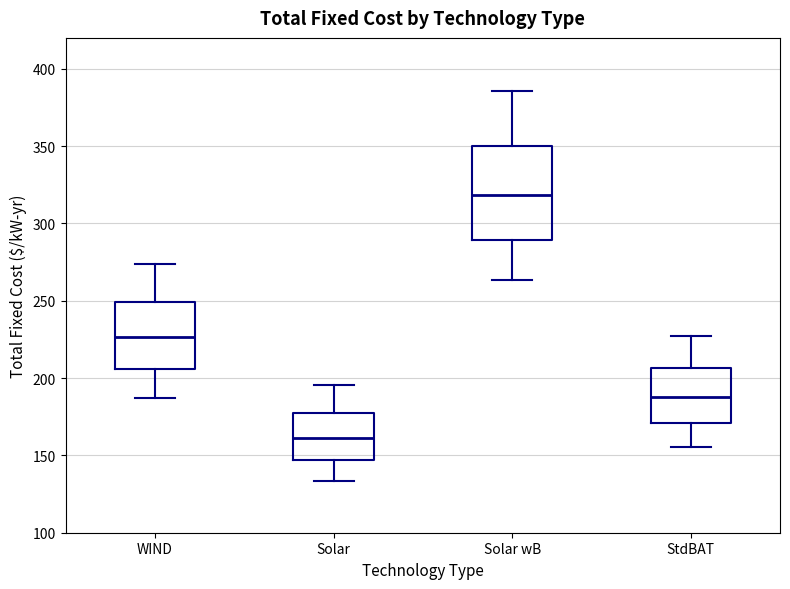

Which box's median line is the highest?

Solar wB